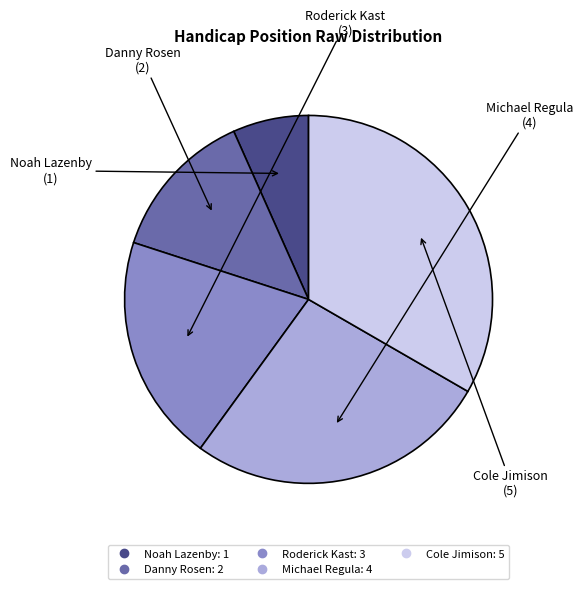

Approximately how many times larger is the value at Roderick Kast compared to Cole Jimison?

0.6